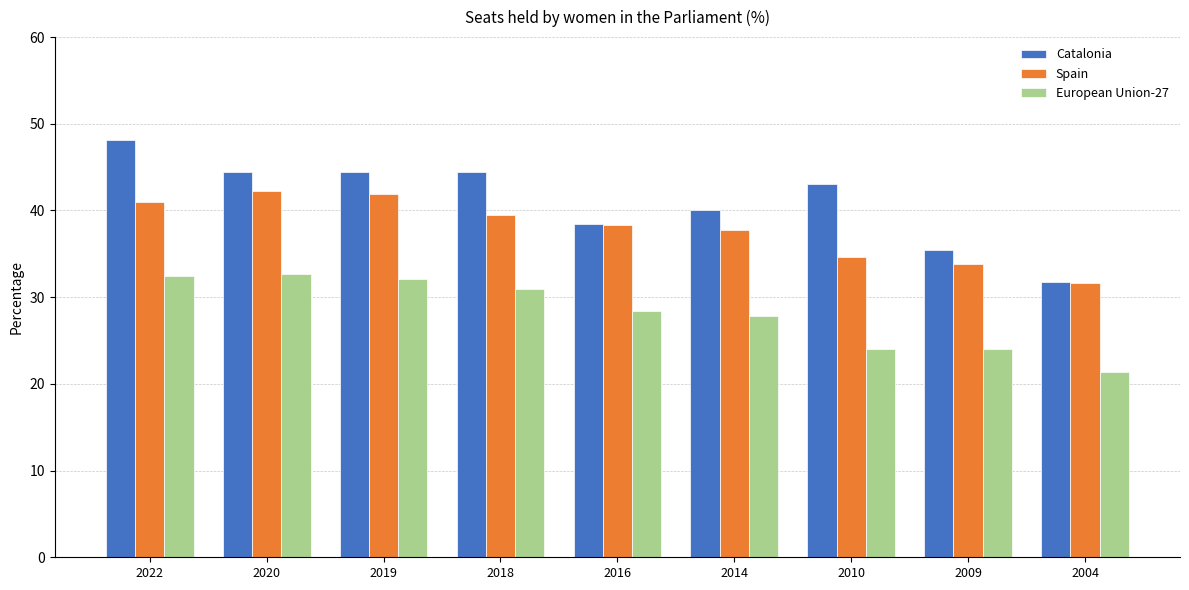

What is the difference between the highest and lowest values at 2016?

10.1